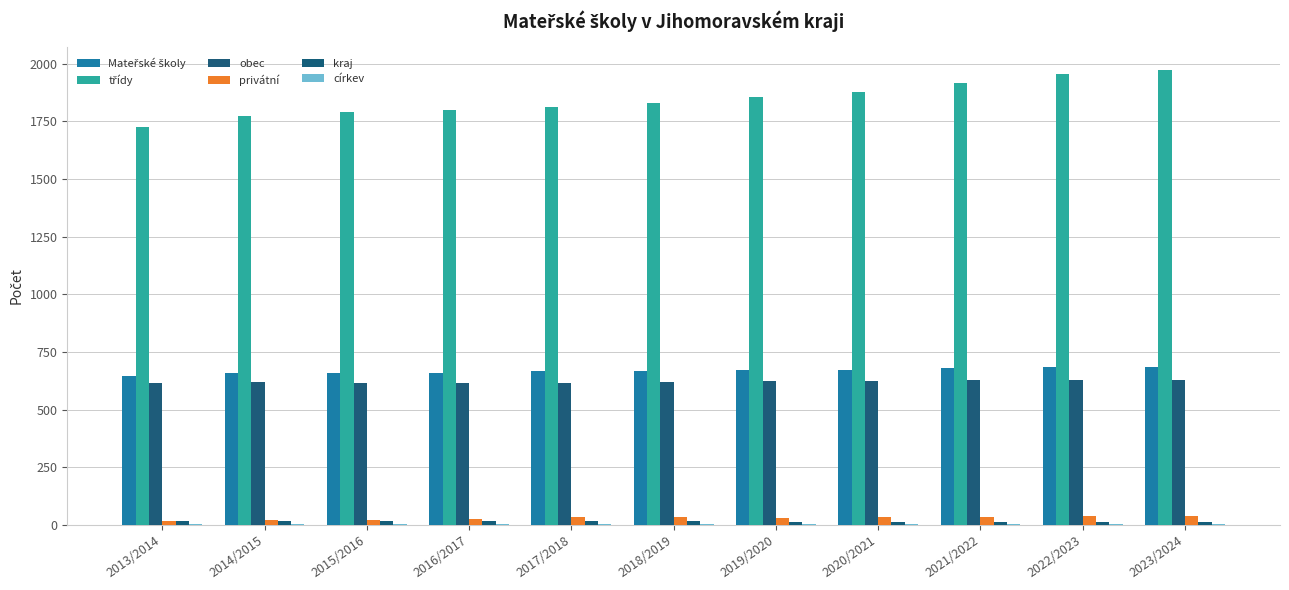

How many distinct data groups are displayed?

6